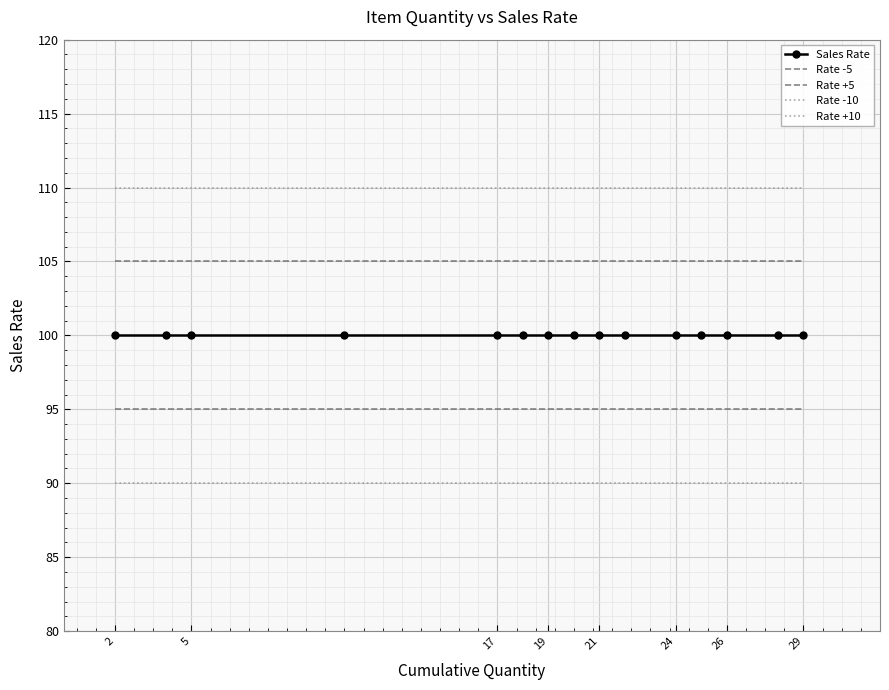

At which label is Sales Rate closest to 100?

2